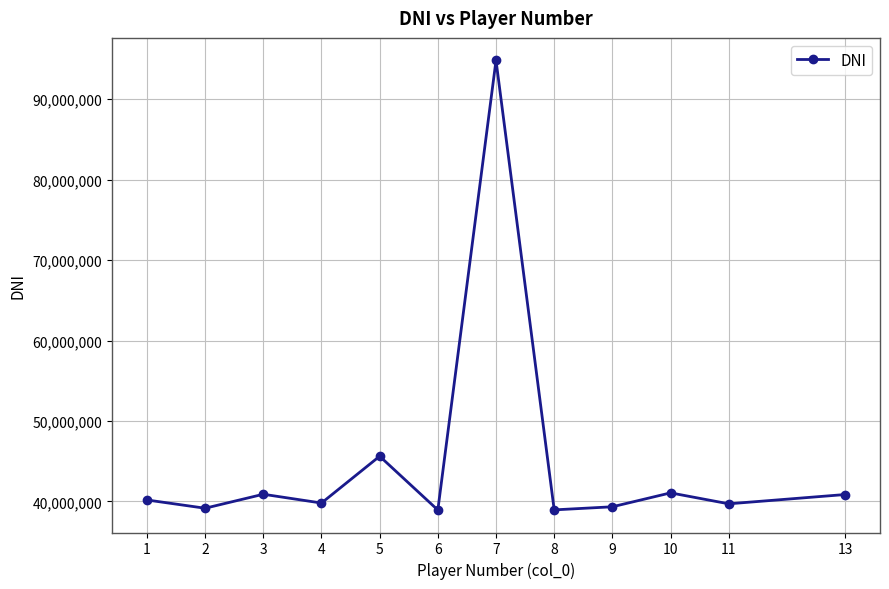

What is the greatest value displayed?

94831130